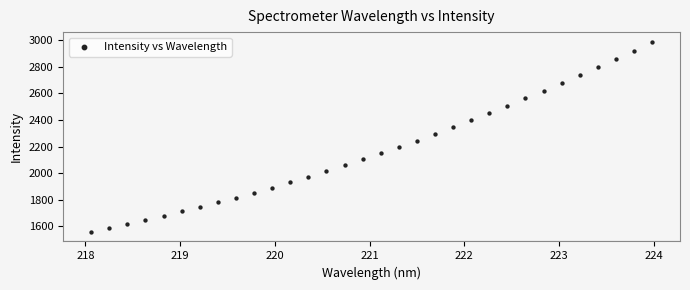

What is the range of X values (max minus min)?

5.9